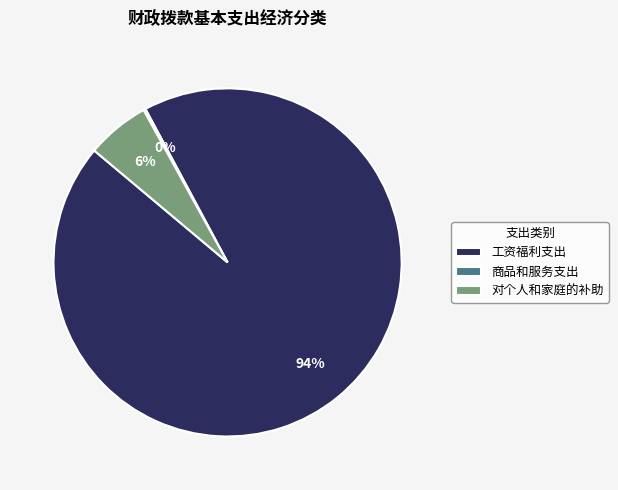

True or false: 工资福利支出 accounts for 82% of the total.

False